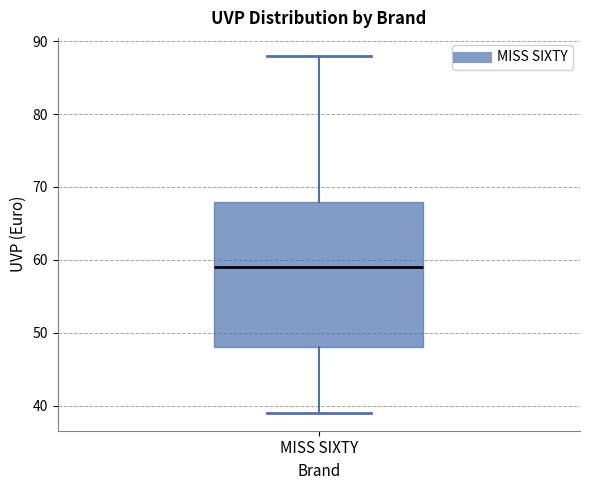

Transcribe this box plot: give where the median line is, the range the box spans, and where the two whiskers end, as read against the y-axis. The values are not printed on the chart, so give them approximately, as read against the axis.

median 59, box 48 to 68, whiskers 39 to 88